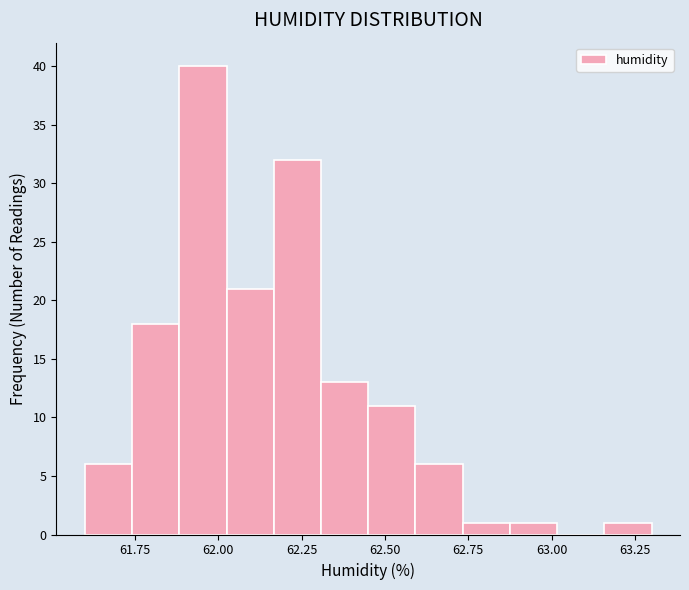

Read against the x-axis, roughly where is the centre of the tallest bar?

61.95